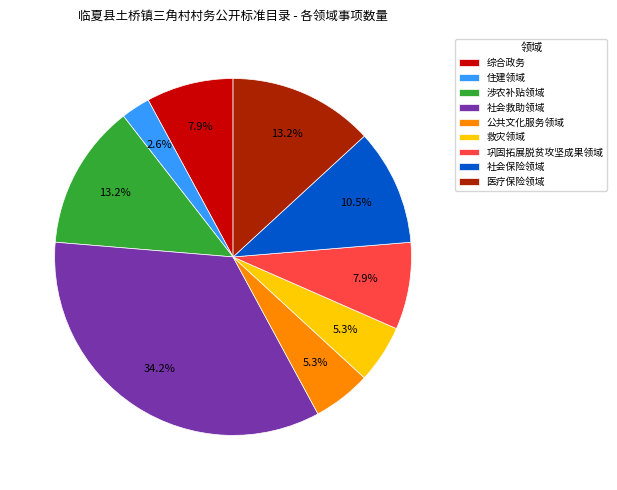

Which category has the smallest portion of the pie?

住建领域